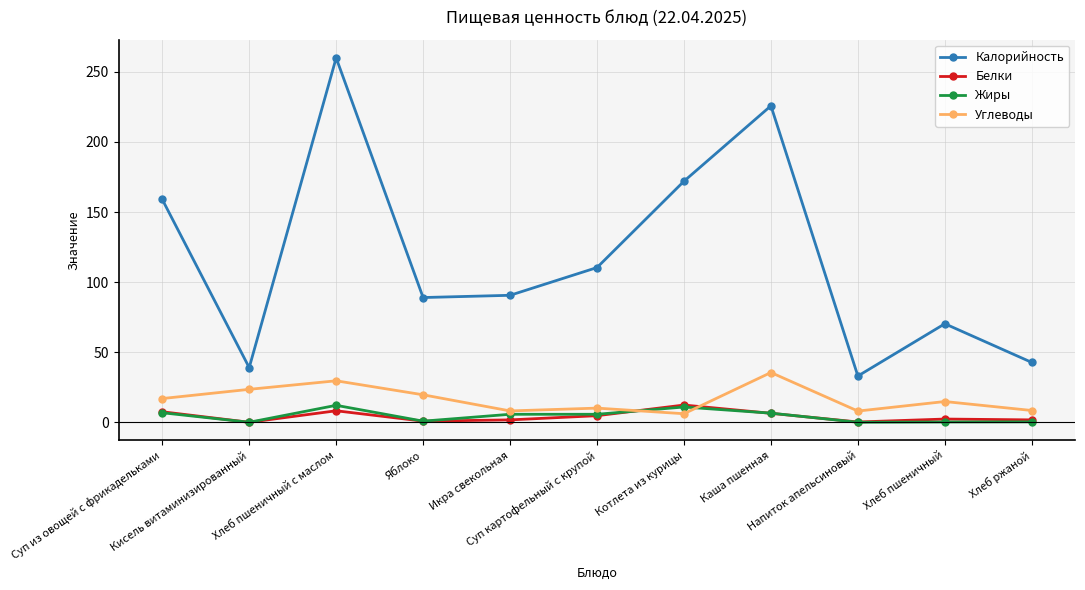

True or false: Жиры has a value of 10.9 at Котлета из курицы.

True